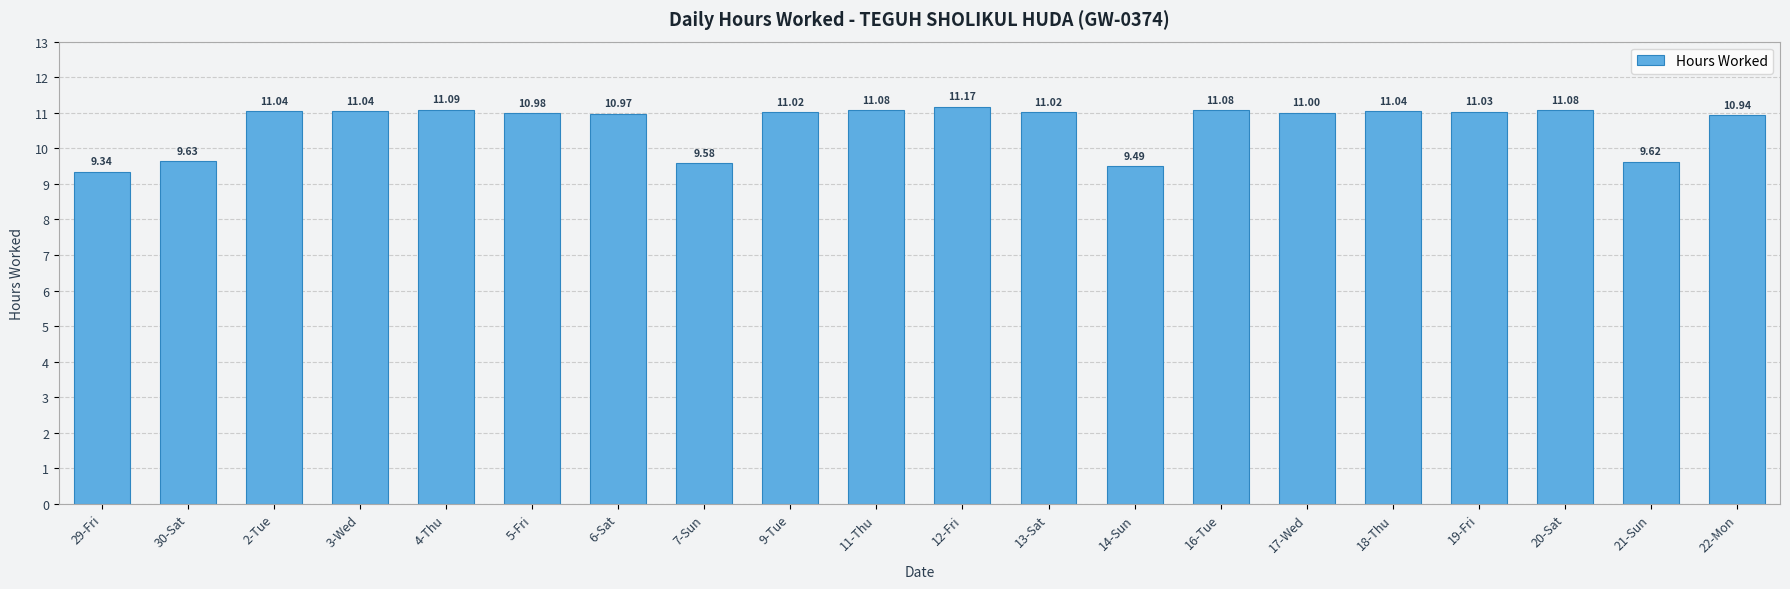

Reading left to right, transcribe all the data shown in this chart.

29-Fri=9.3	30-Sat=9.6	2-Tue=11.0	3-Wed=11.0	4-Thu=11.1	5-Fri=11.0	6-Sat=11.0	7-Sun=9.6	9-Tue=11.0	11-Thu=11.1	12-Fri=11.2	13-Sat=11.0	14-Sun=9.5	16-Tue=11.1	17-Wed=11.0	18-Thu=11.0	19-Fri=11.0	20-Sat=11.1	21-Sun=9.6	22-Mon=10.9